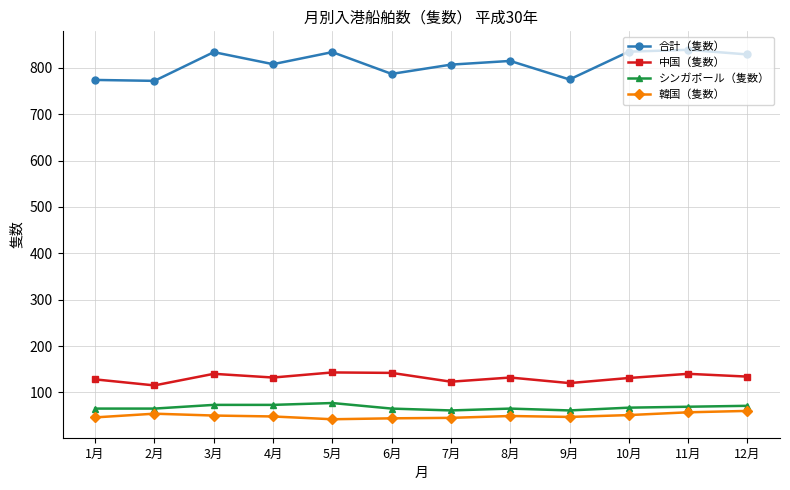

What is the sum of all 韓国（隻数） values?

593